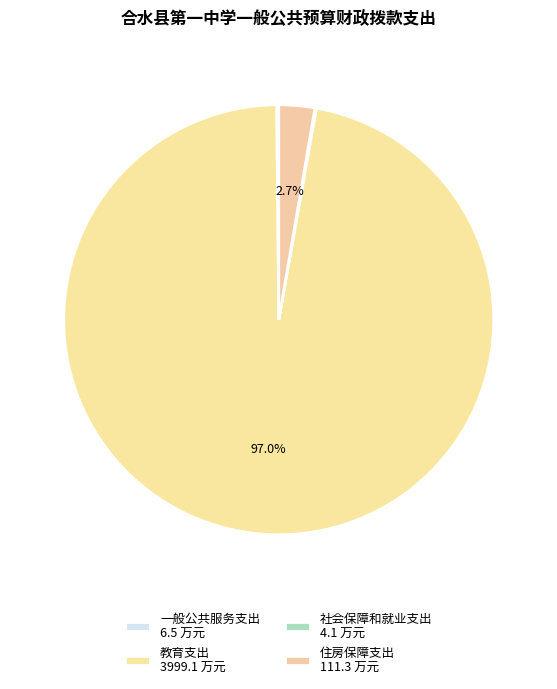

Is there a majority slice in this chart?

Yes